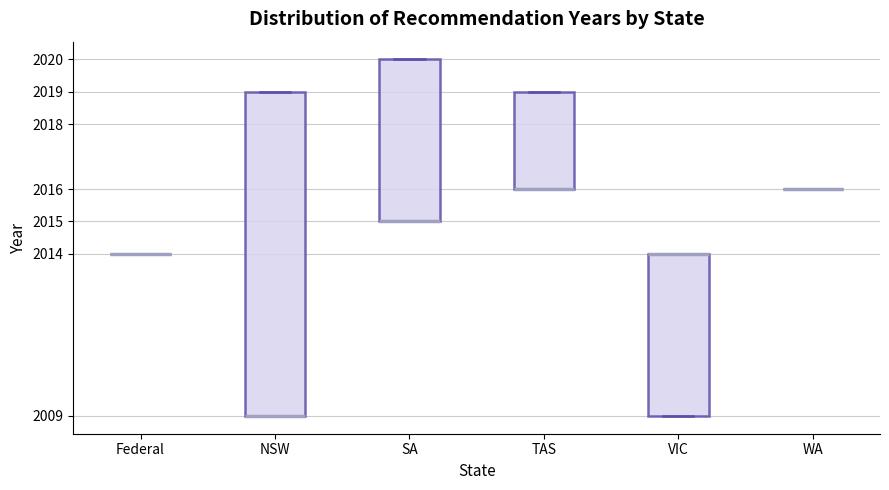

Reading left to right, transcribe this box plot: for each box, give where its median line is, the range the box spans, and where its two whiskers end, as read against the y-axis. The values are not printed on the chart, so give them approximately, as read against the axis.

Federal: box collapsed to a line at 2014, whiskers 2014 to 2014
NSW: median 2009 (drawn on the box's lower edge), box 2009 to 2019, whiskers 2009 to 2019
SA: median 2015 (drawn on the box's lower edge), box 2015 to 2020, whiskers 2015 to 2020
TAS: median 2016 (drawn on the box's lower edge), box 2016 to 2019, whiskers 2016 to 2019
VIC: median 2014 (drawn on the box's upper edge), box 2009 to 2014, whiskers 2009 to 2014
WA: box collapsed to a line at 2016, whiskers 2016 to 2016